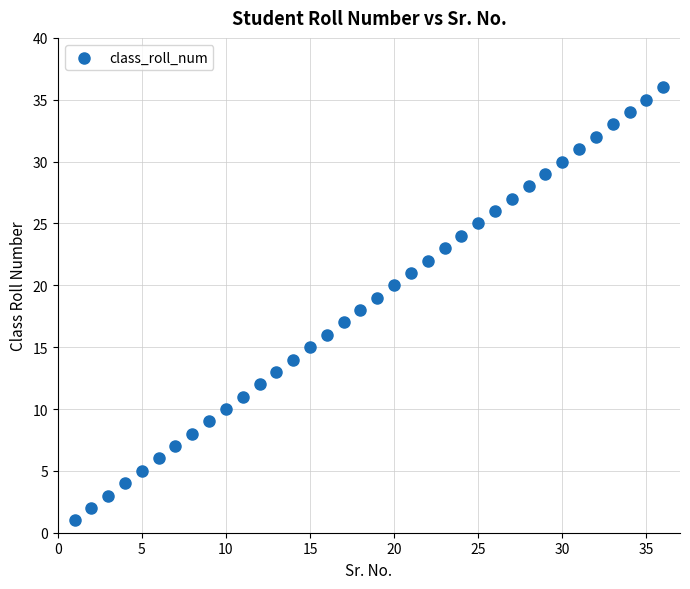

What is the range of X values (max minus min)?

35